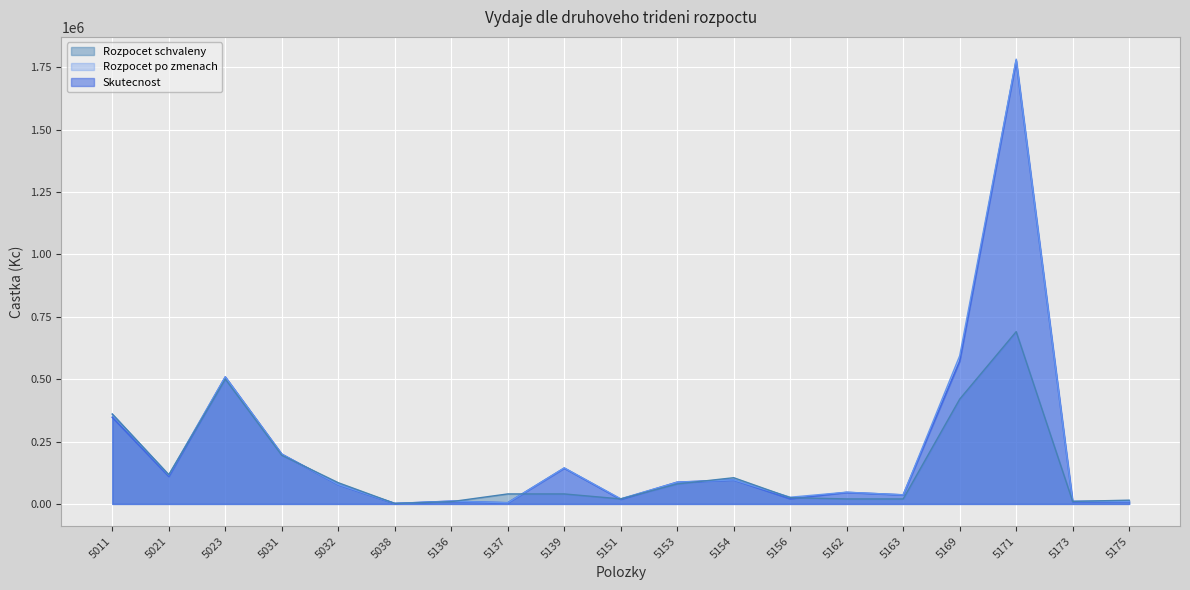

What are all the series names shown in the legend?

Rozpocet schvaleny, Rozpocet po zmenach, Skutecnost